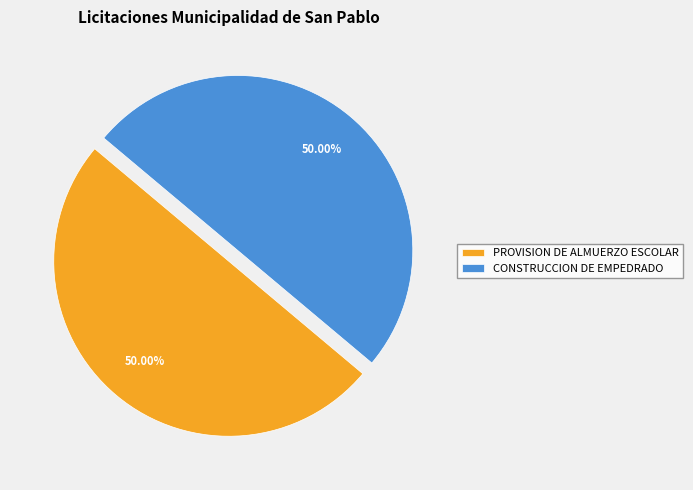

What is the ratio of the value at CONSTRUCCION DE EMPEDRADO to the value at PROVISION DE ALMUERZO ESCOLAR?

1.0